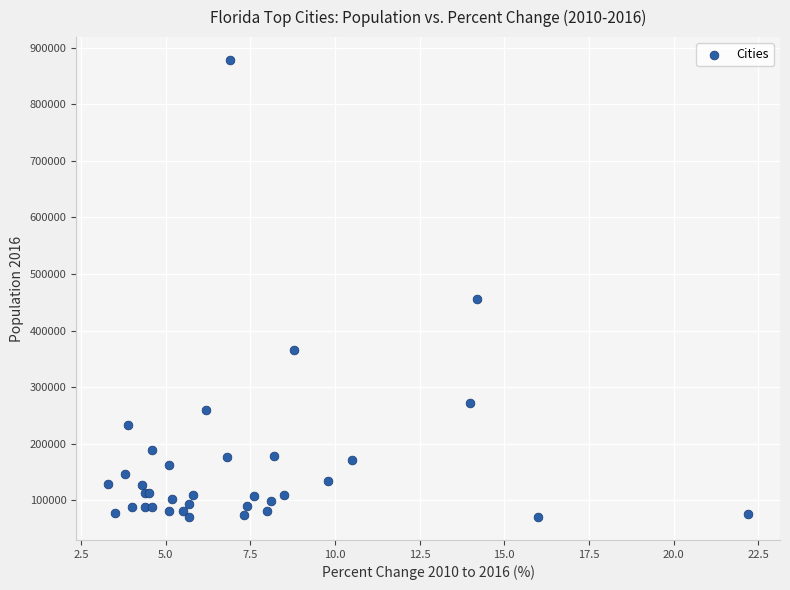

What Y value in the scatter plot is closest to 474332?

456089